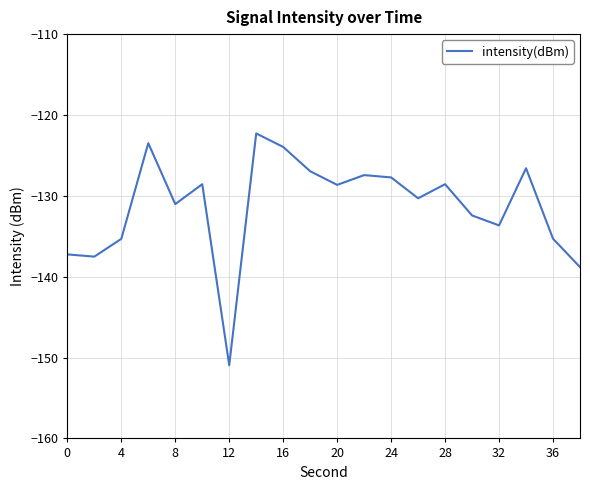

What is the smallest value displayed?

-151.0